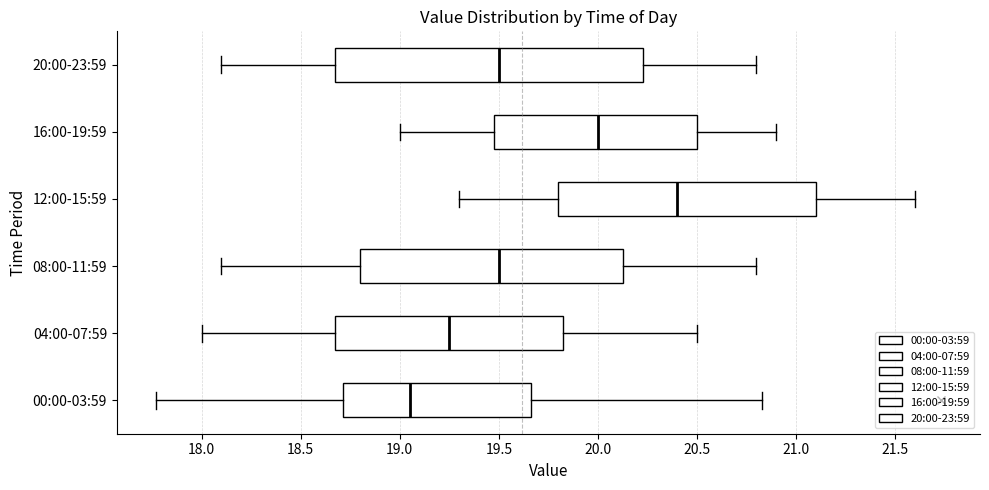

Which box's median line is the furthest to the left?

00:00-03:59